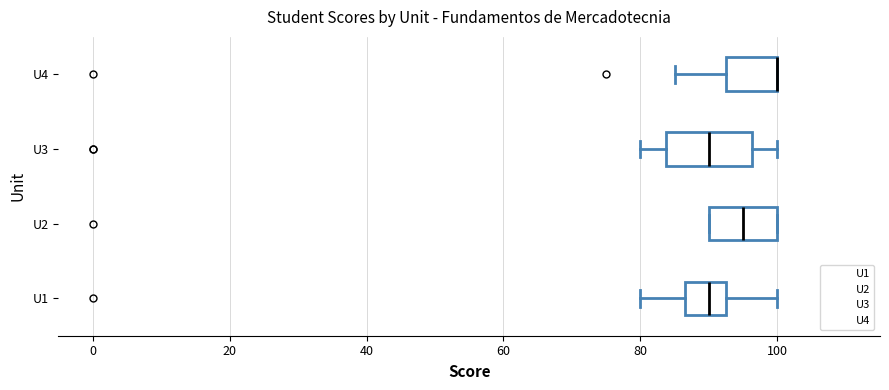

Where does the median line of the box for U2 sit on the x-axis? The values are not printed on the chart, so give them approximately, as read against the axis.

96